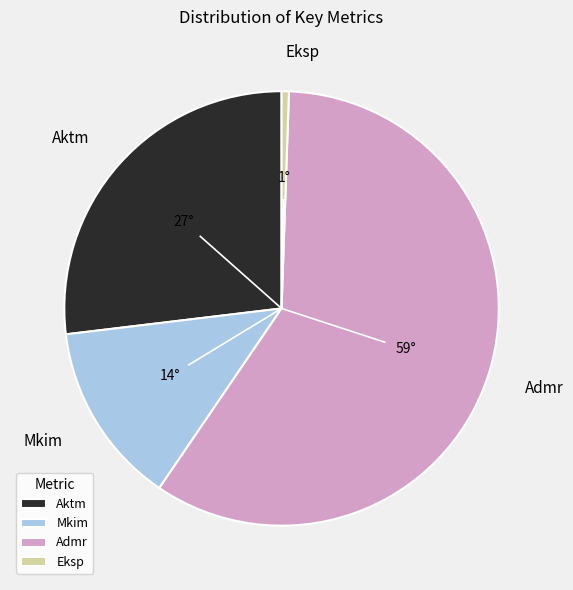

What is the largest slice in the pie chart?

Admr